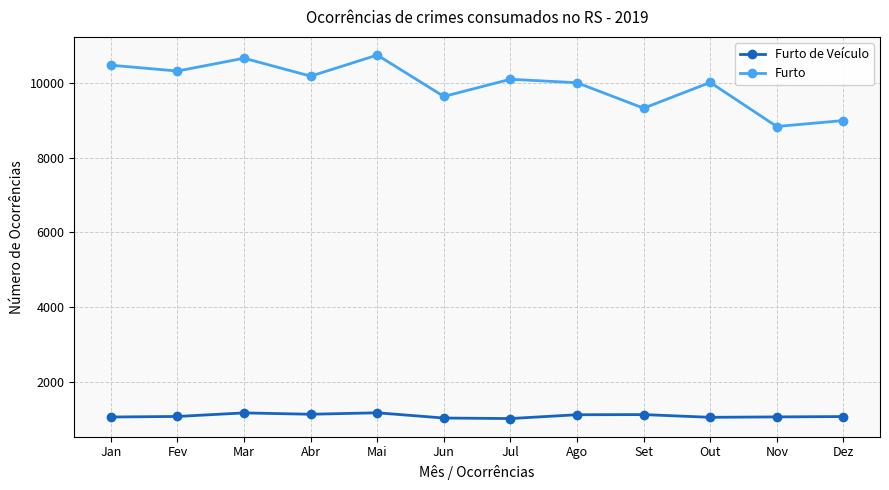

True or false: Furto de Veículo and Furto cross at least once.

False